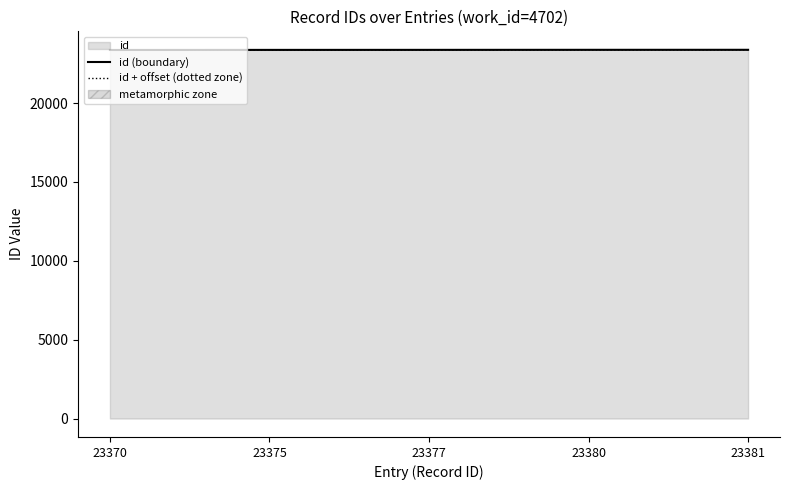

Between 23377 and 23380, which series saw the biggest shift?

id (boundary)